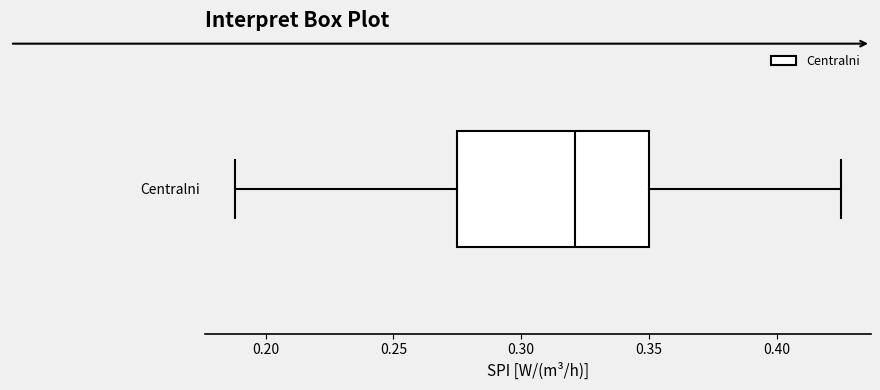

Read this box plot against the x-axis: the position of the median line, the range covered by the box, and the ends of both whiskers. The values are not printed on the chart, so give them approximately, as read against the axis.

median 0.320, box 0.275 to 0.350, whiskers 0.190 to 0.425